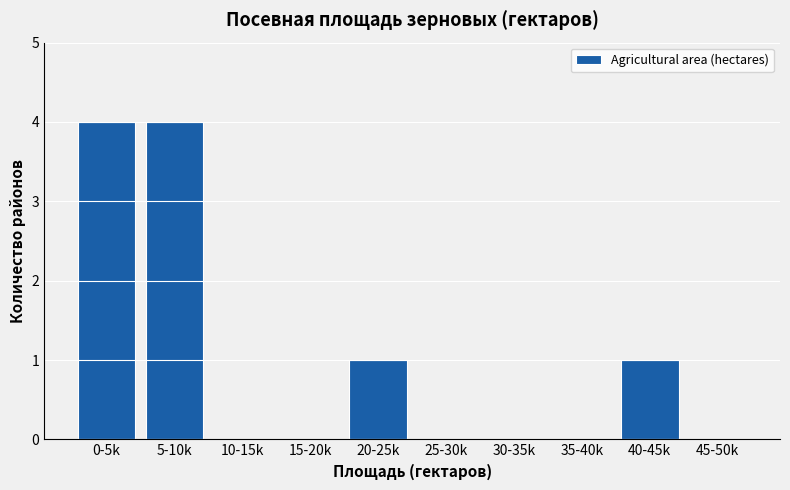

Reading right to left, what are all the values shown in this chart?

45-50k=0	40-45k=1	35-40k=0	30-35k=0	25-30k=0	20-25k=1	15-20k=0	10-15k=0	5-10k=4	0-5k=4